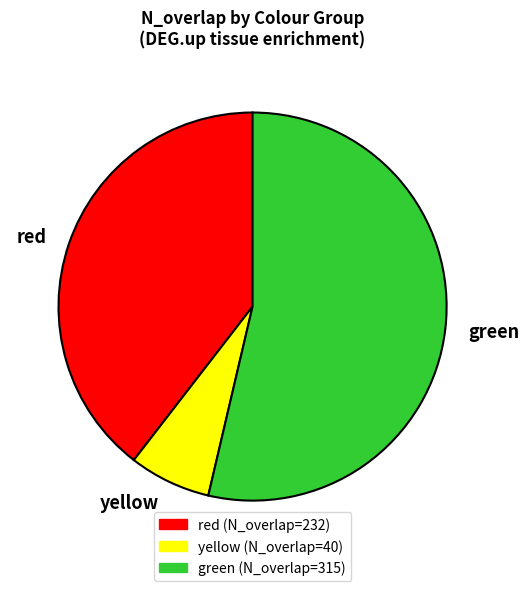

Combined, do green and yellow account for over 50%?

Yes